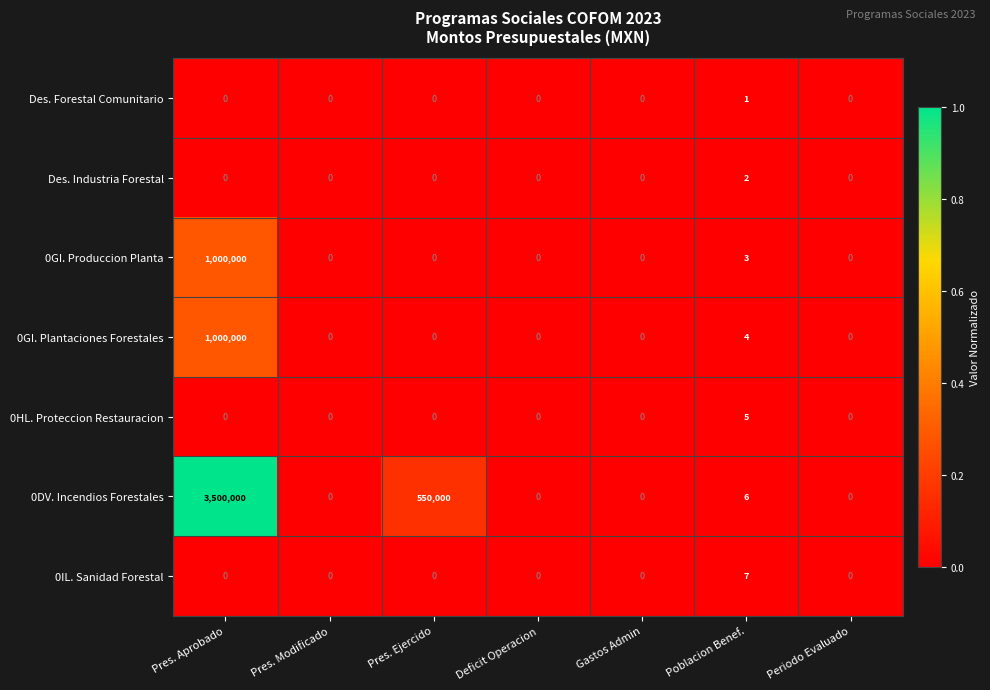

Is it true that Des. Industria Forestal equals 0 at Pres. Aprobado?

True